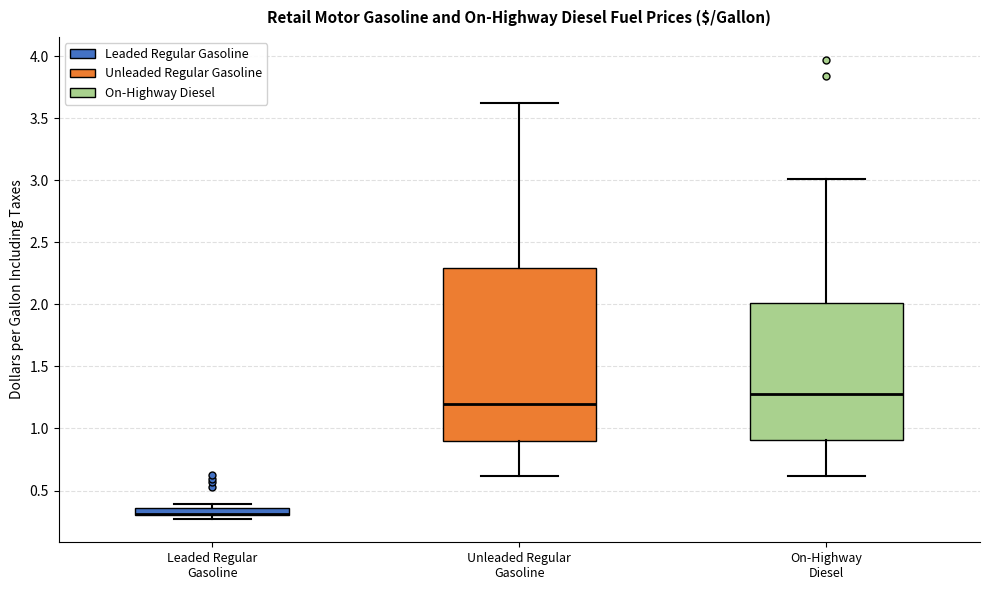

Where does the upper whisker of the box for On-Highway Diesel end on the y-axis? The values are not printed on the chart, so give them approximately, as read against the axis.

3.00